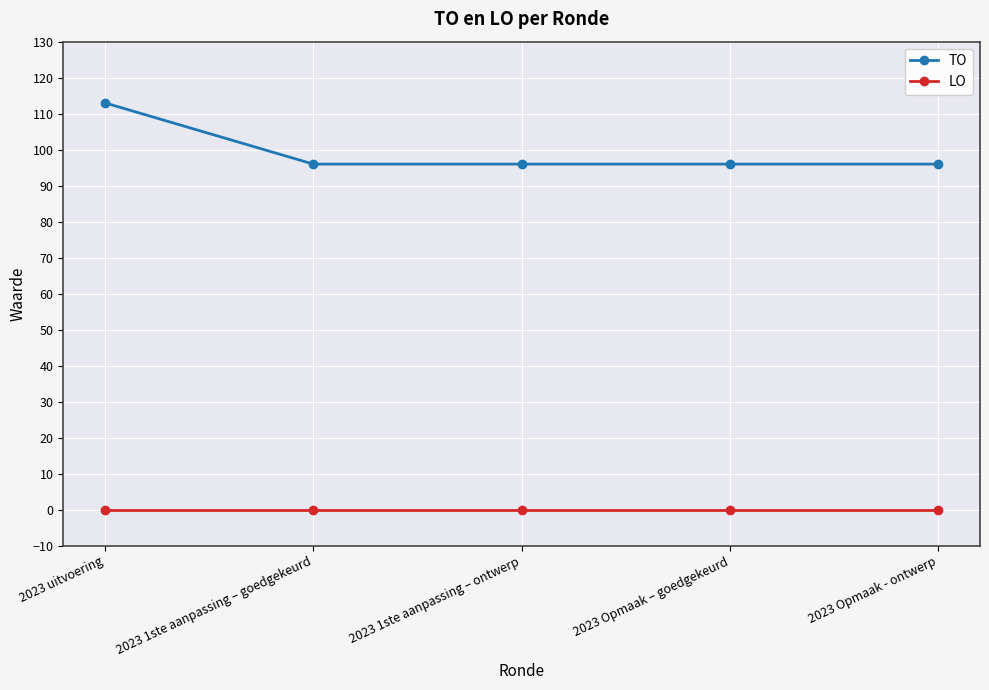

What is the average value of the TO series?

99